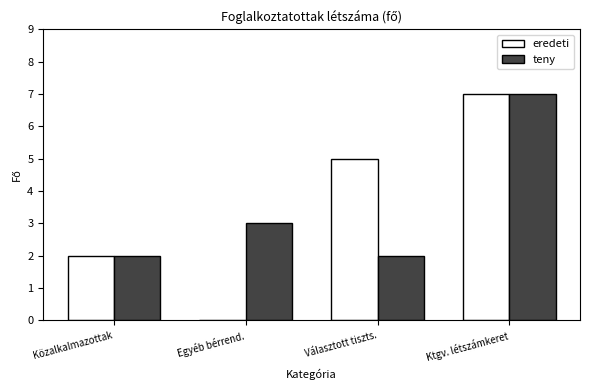

Which series changed the most between Közalkalmazottak and Választott tiszts.?

eredeti